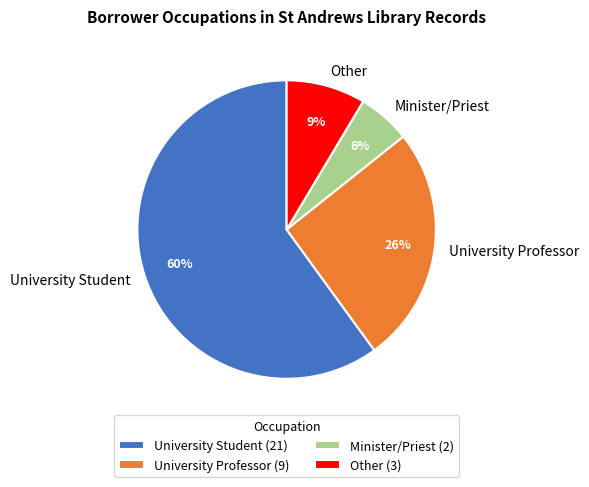

To the nearest percent, what is the average slice percentage?

25%